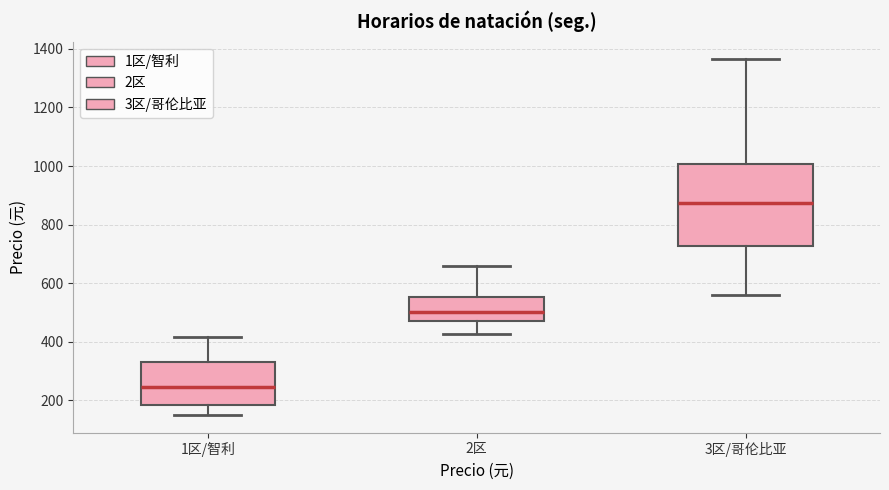

Which box has the lowest median line?

1区/智利